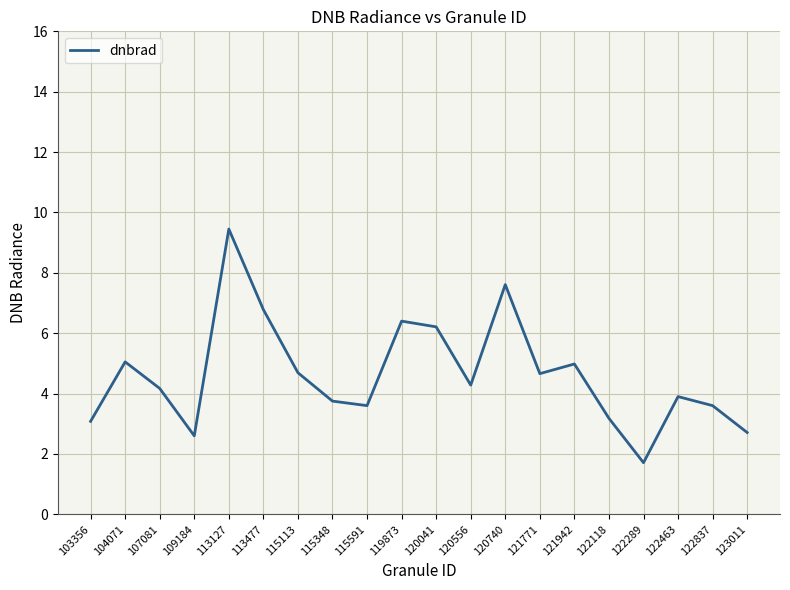

What is the sum of the values at 123011 and 122463?

6.6